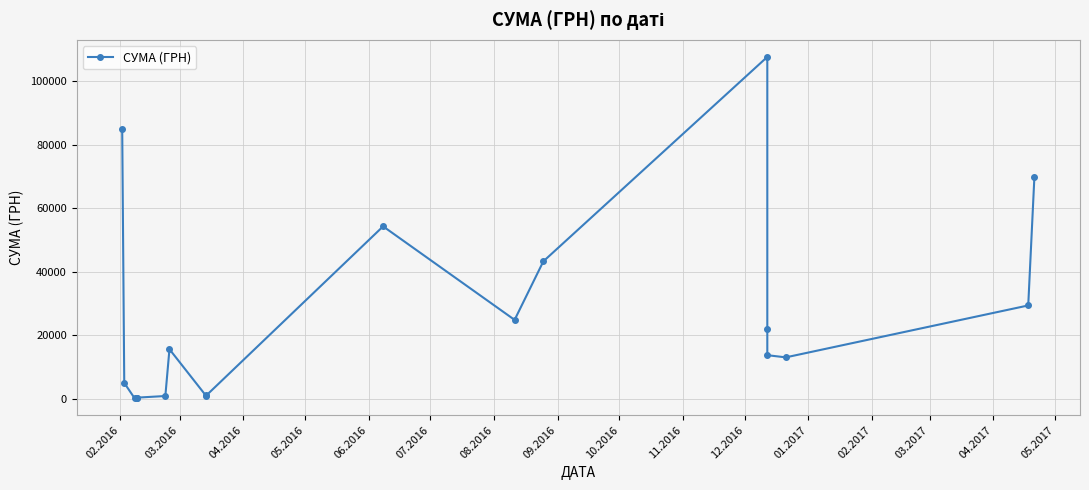

True or false: the data shows 117633.0 at 17.

False